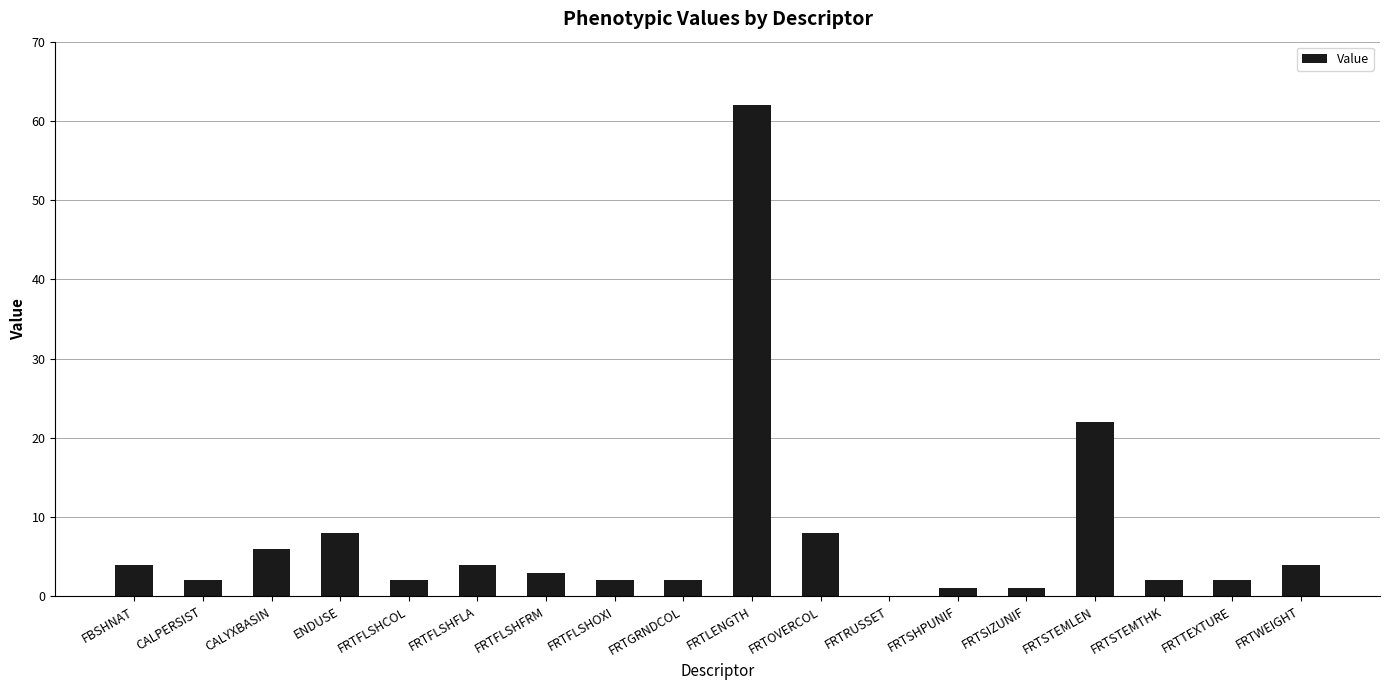

What is the sum of the values at FRTTEXTURE and CALYXBASIN?

8